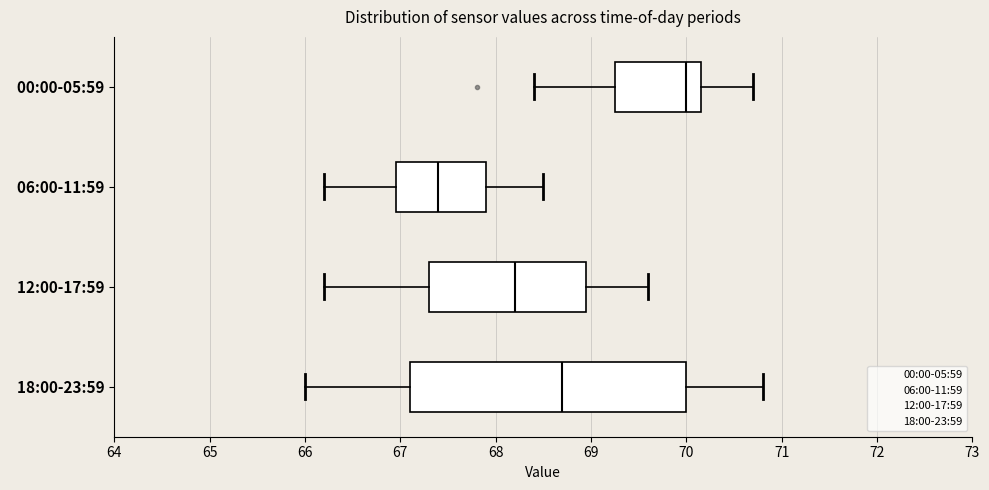

Where does the right whisker of the box for 00:00-05:59 end on the x-axis? The values are not printed on the chart, so give them approximately, as read against the axis.

70.7